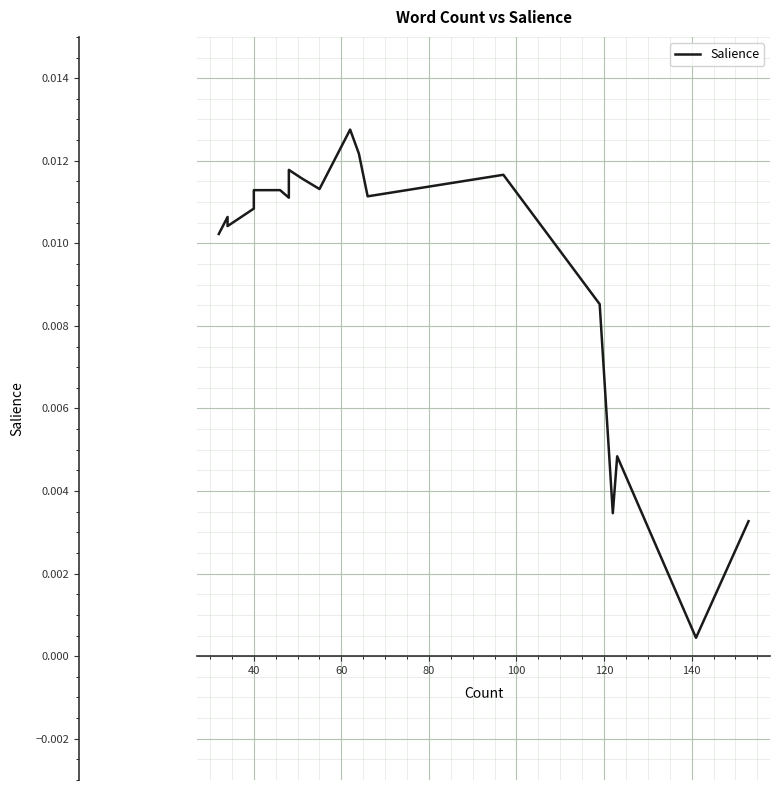

How many points are higher than both their immediate neighbors (excluding endpoints)?

6